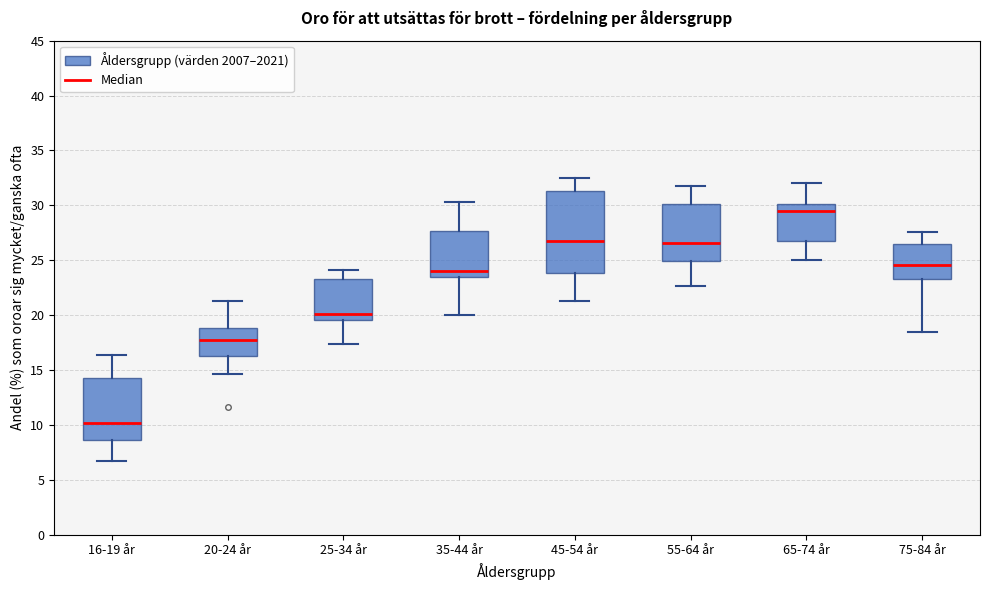

Reading left to right, read every box against the y-axis: the position of its median line, the range the box covers, and the ends of its whiskers. The values are not printed on the chart, so give them approximately, as read against the axis.

16-19 år: median 10.0, box 8.5 to 14.5, whiskers 6.5 to 16.5
20-24 år: median 17.5, box 16.5 to 19.0, whiskers 14.5 to 21.5
25-34 år: median 20.0, box 19.5 to 23.5, whiskers 17.5 to 24.0
35-44 år: median 24.0, box 23.5 to 27.5, whiskers 20.0 to 30.5
45-54 år: median 27.0, box 24.0 to 31.5, whiskers 21.5 to 32.5
55-64 år: median 26.5, box 25.0 to 30.0, whiskers 22.5 to 32.0
65-74 år: median 29.5, box 27.0 to 30.0, whiskers 25.0 to 32.0
75-84 år: median 24.5, box 23.5 to 26.5, whiskers 18.5 to 27.5